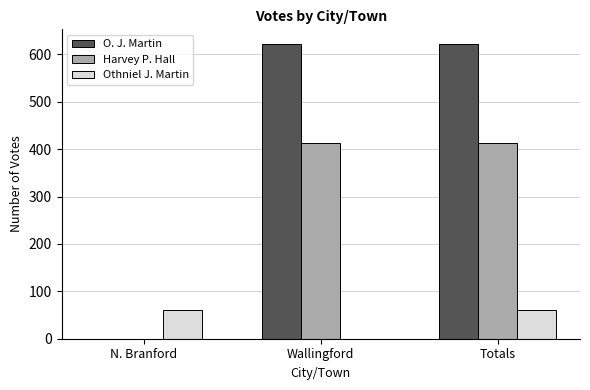

Reading left to right, what are all the values shown in this chart?

O. J. Martin: 0	622	622
Harvey P. Hall: 0	413	413
Othniel J. Martin: 60	0	60